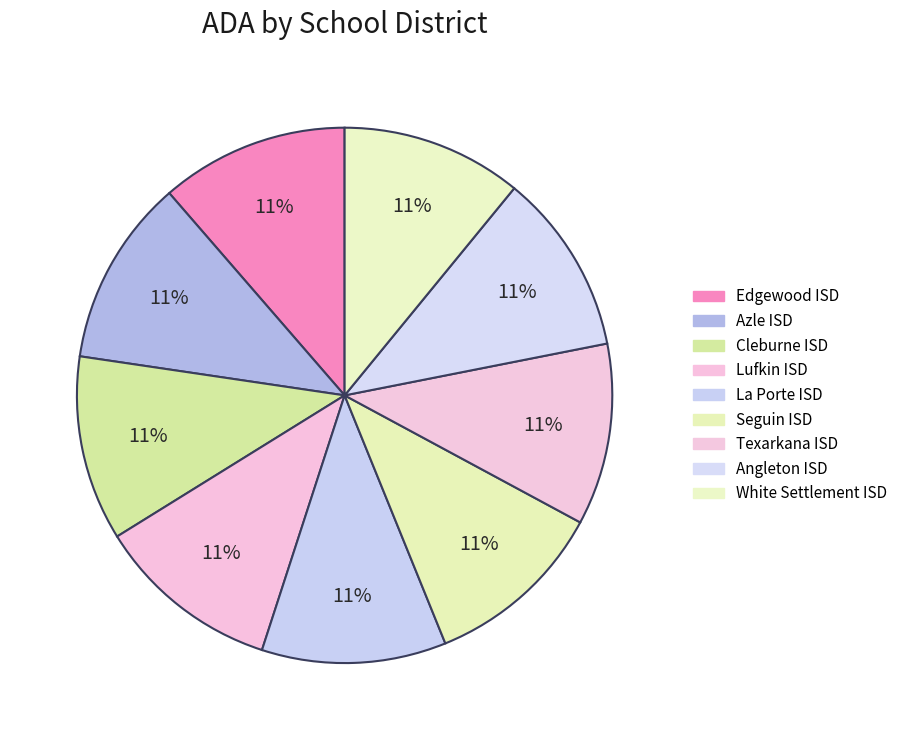

To the nearest percent, what is the average slice percentage?

11%